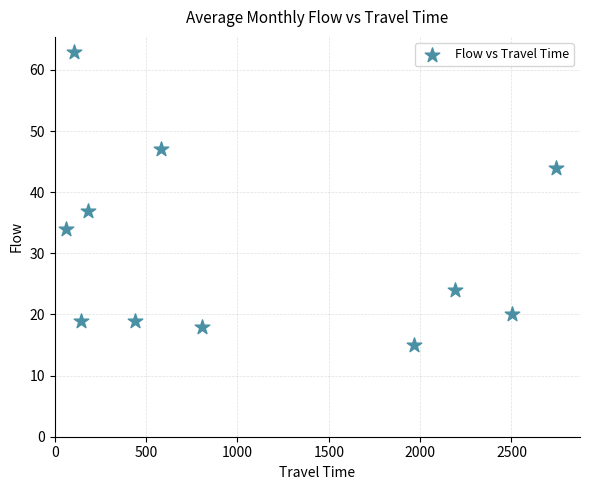

What Y value in the scatter plot is closest to 39?

37